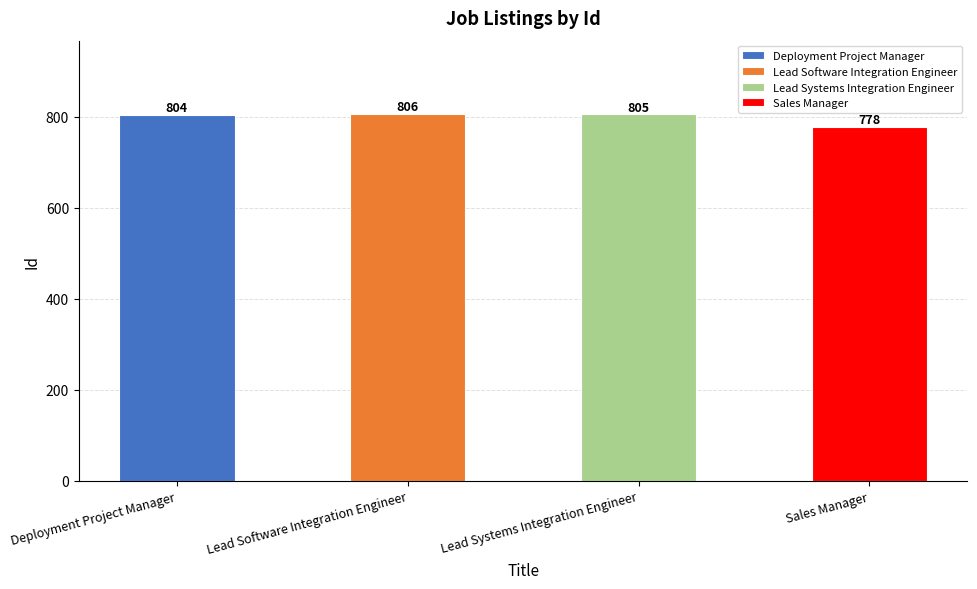

The chart shows a value of 1313 at Deployment Project Manager. True or false?

False